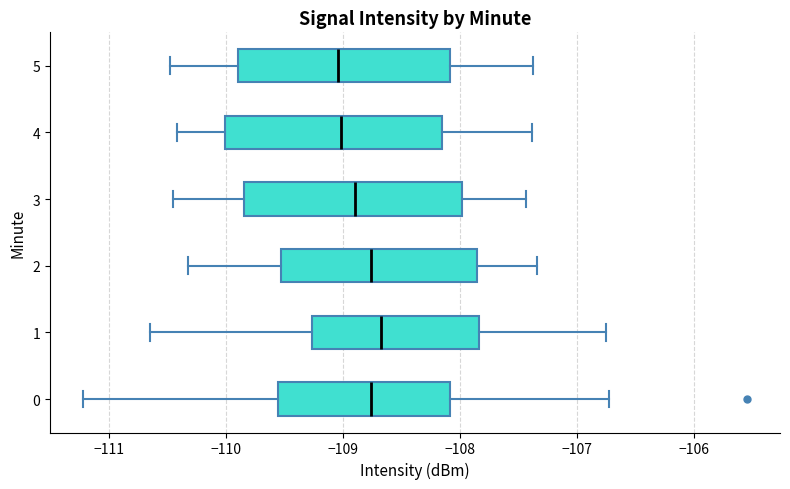

Reading bottom to top, read every box against the x-axis: the position of its median line, the range the box covers, and the ends of its whiskers. The values are not printed on the chart, so give them approximately, as read against the axis.

0: median -108.8, box -109.6 to -108.1, whiskers -111.2 to -106.7
1: median -108.7, box -109.3 to -107.8, whiskers -110.6 to -106.8
2: median -108.8, box -109.5 to -107.8, whiskers -110.3 to -107.3
3: median -108.9, box -109.8 to -108.0, whiskers -110.4 to -107.4
4: median -109.0, box -110.0 to -108.2, whiskers -110.4 to -107.4
5: median -109.0, box -109.9 to -108.1, whiskers -110.5 to -107.4